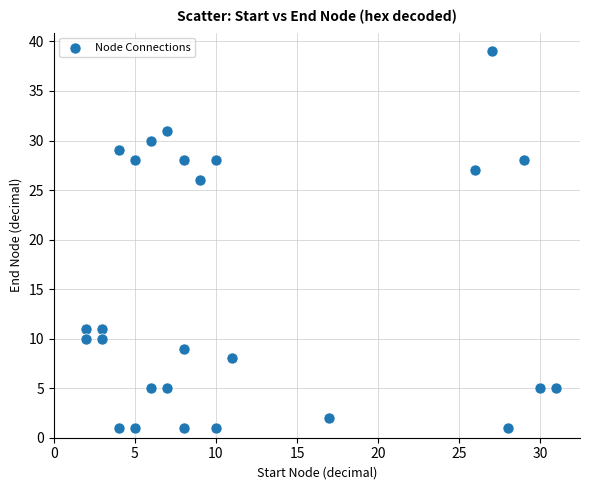

What Y value in the scatter plot is closest to 20?

26